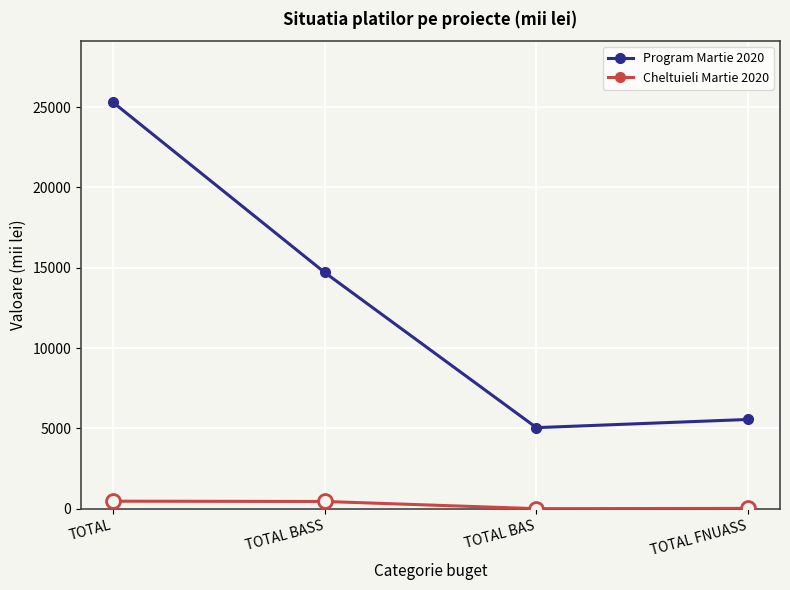

What is the lowest value of the Program Martie 2020 series?

5046